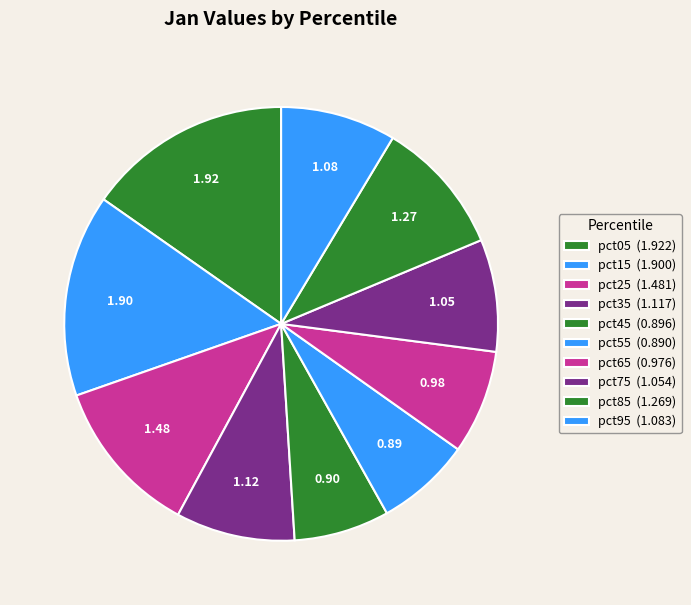

Approximately how many times larger is the value at pct85 compared to pct35?

1.1